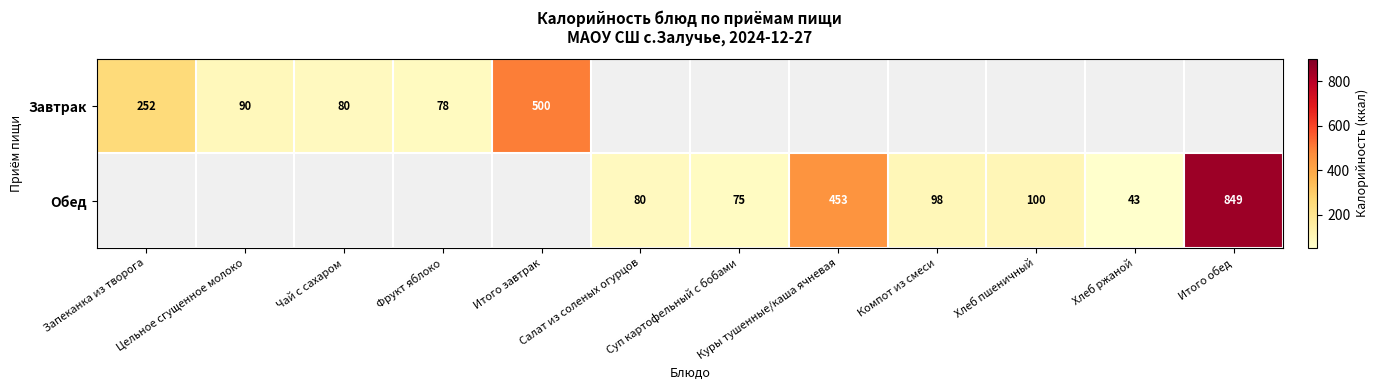

True or false: Завтрак has a value of 778 at Итого завтрак.

False